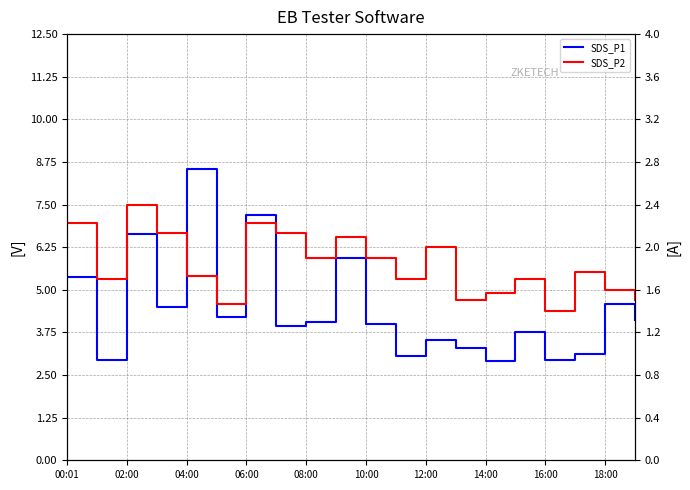

How many interior local peaks does the SDS_P1 series have?

7